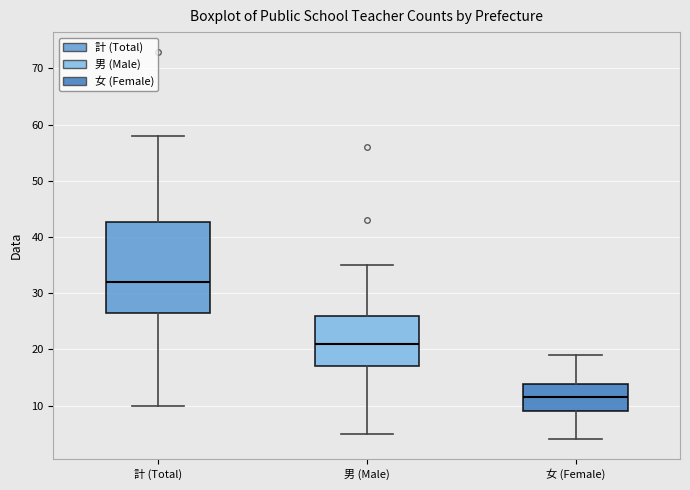

Comparing the boxes themselves (not the whiskers), which one is the tallest?

計 (Total)